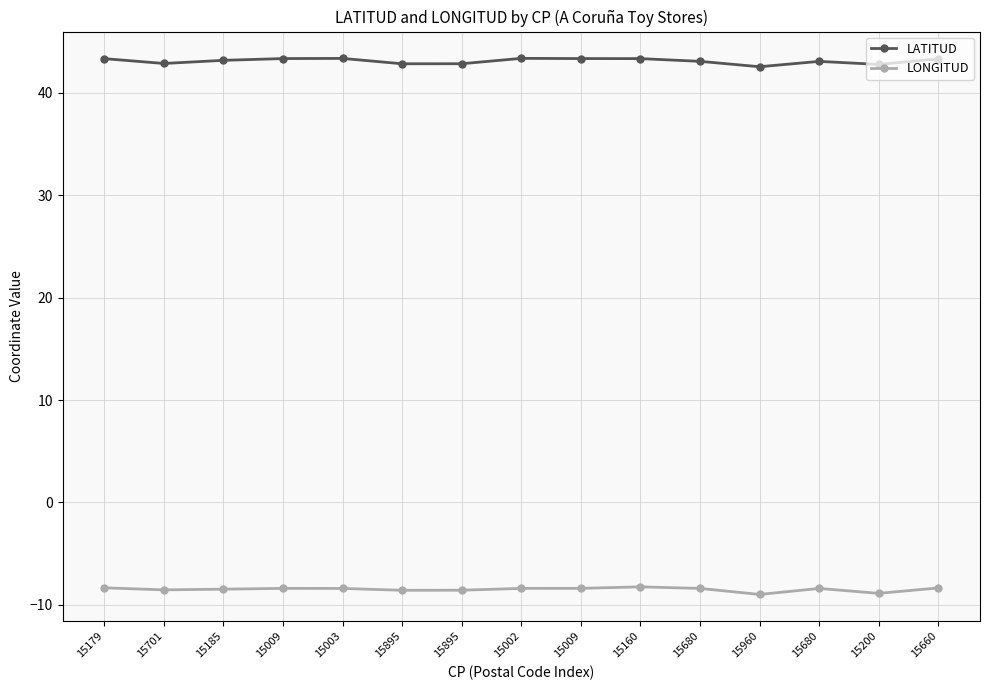

Is this an area chart (filled region under the line)?

No